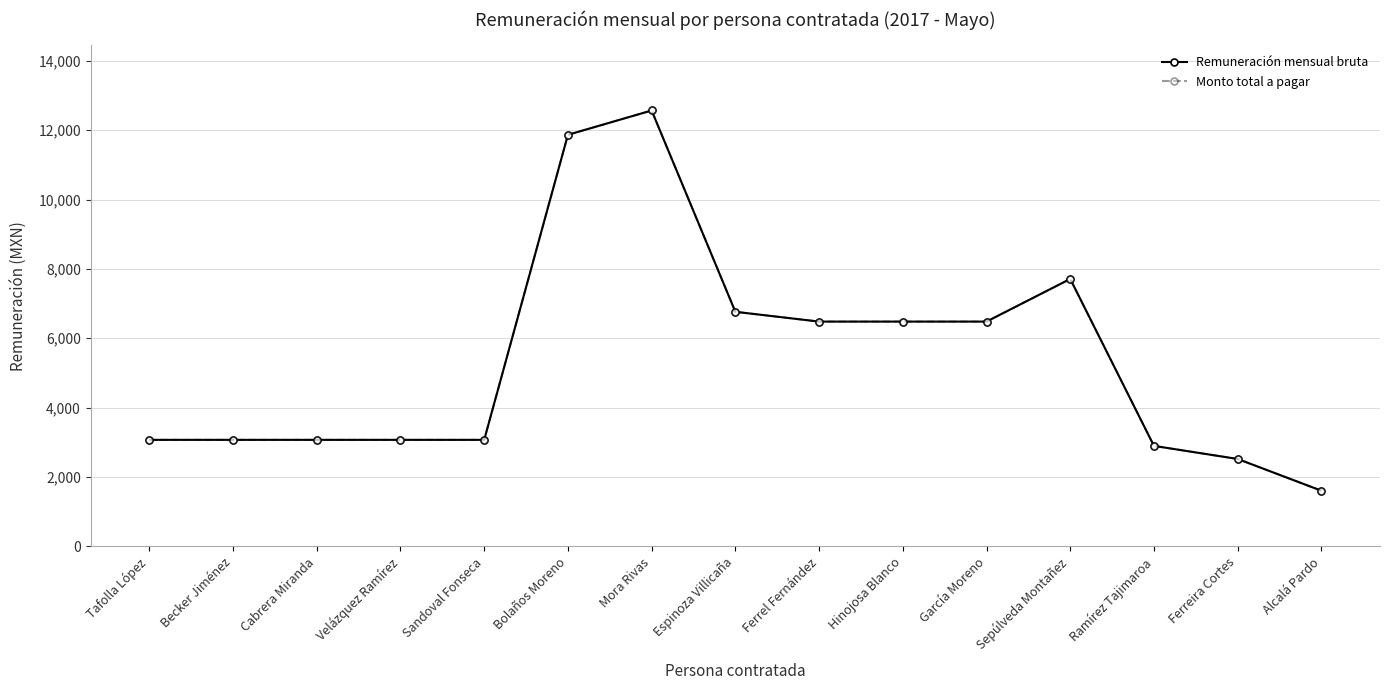

Is this an area chart (filled region under the line)?

No